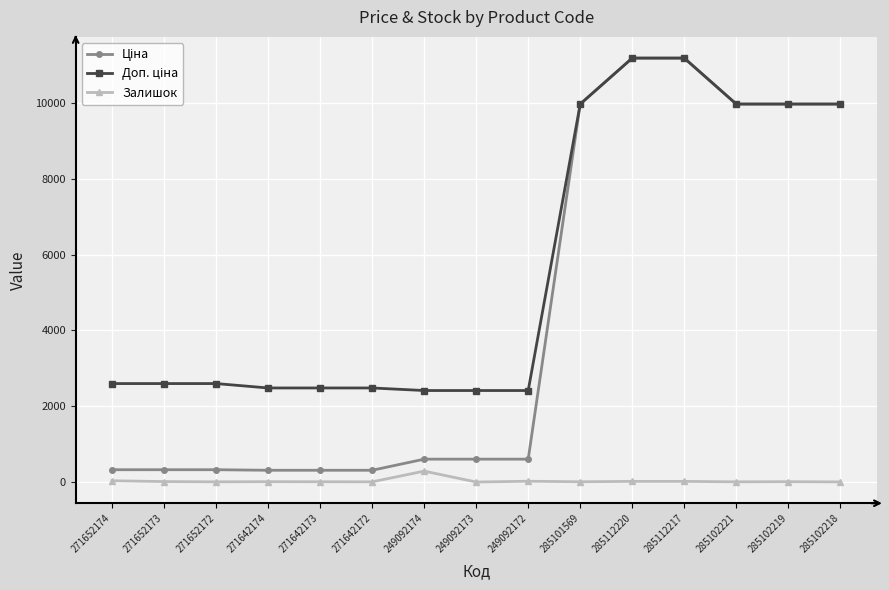

What is the difference between the maximum and minimum values in the Залишок series?

288.0